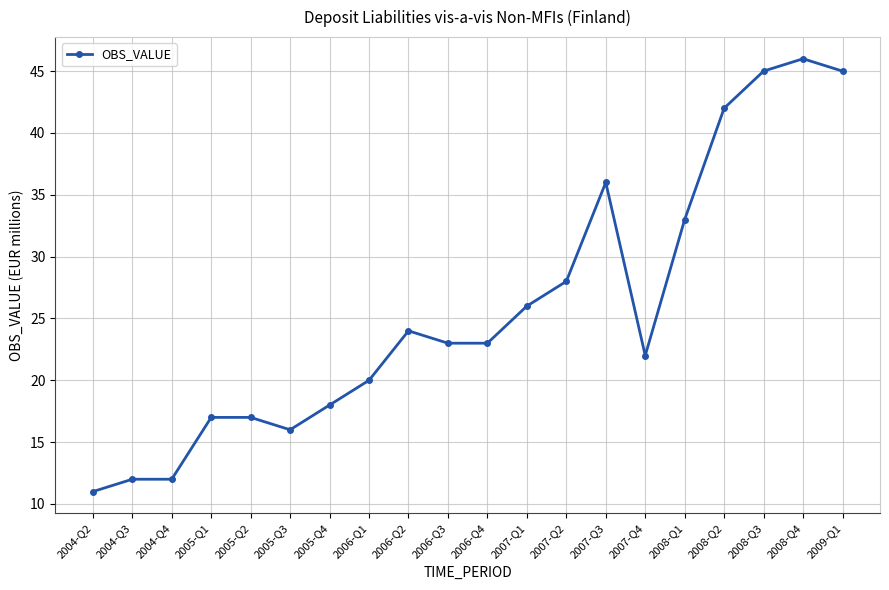

Count the number of data series in this chart.

1